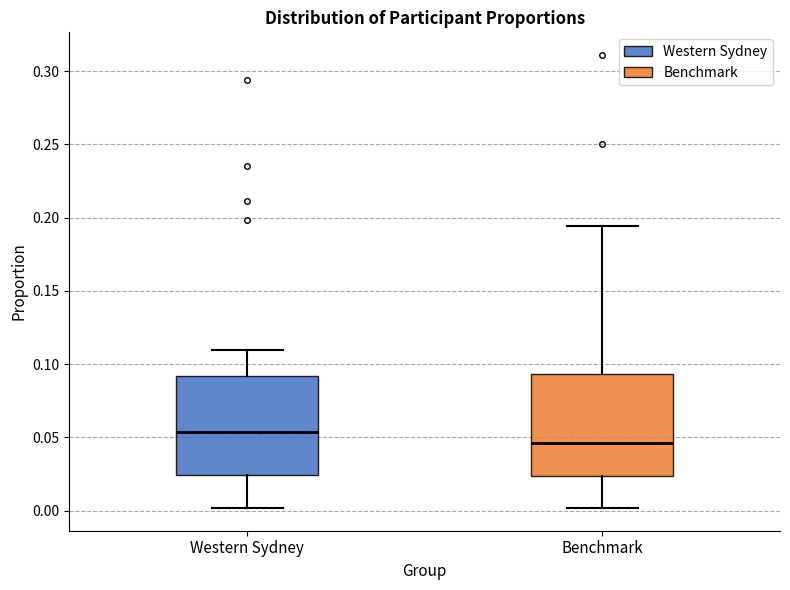

Reading left to right, read every box against the y-axis: the position of its median line, the range the box covers, and the ends of its whiskers. The values are not printed on the chart, so give them approximately, as read against the axis.

Western Sydney: median 0.055, box 0.025 to 0.090, whiskers 0.000 to 0.110
Benchmark: median 0.045, box 0.025 to 0.095, whiskers 0.000 to 0.195